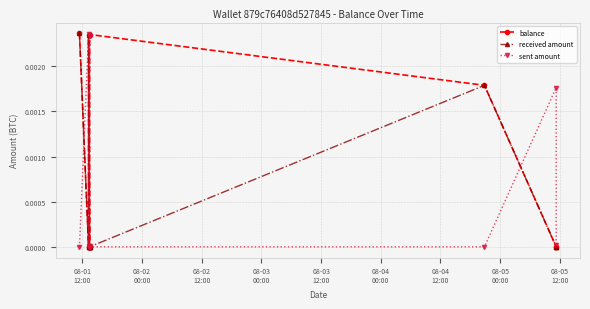

Is it true that received amount equals 0.0 at 08-01
12:00?

False